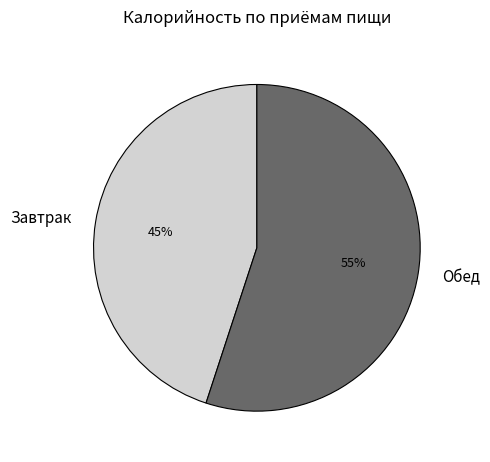

Is the sum of Обед and Завтрак greater than half?

Yes